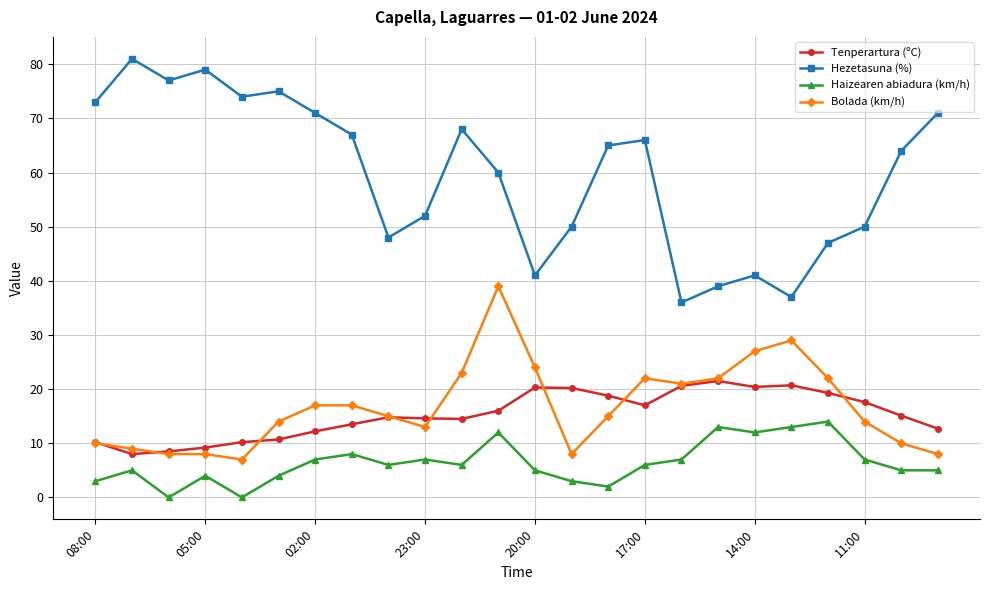

What are all the series names shown in the legend?

Tenperartura (ºC), Hezetasuna (%), Haizearen abiadura (km/h), Bolada (km/h)